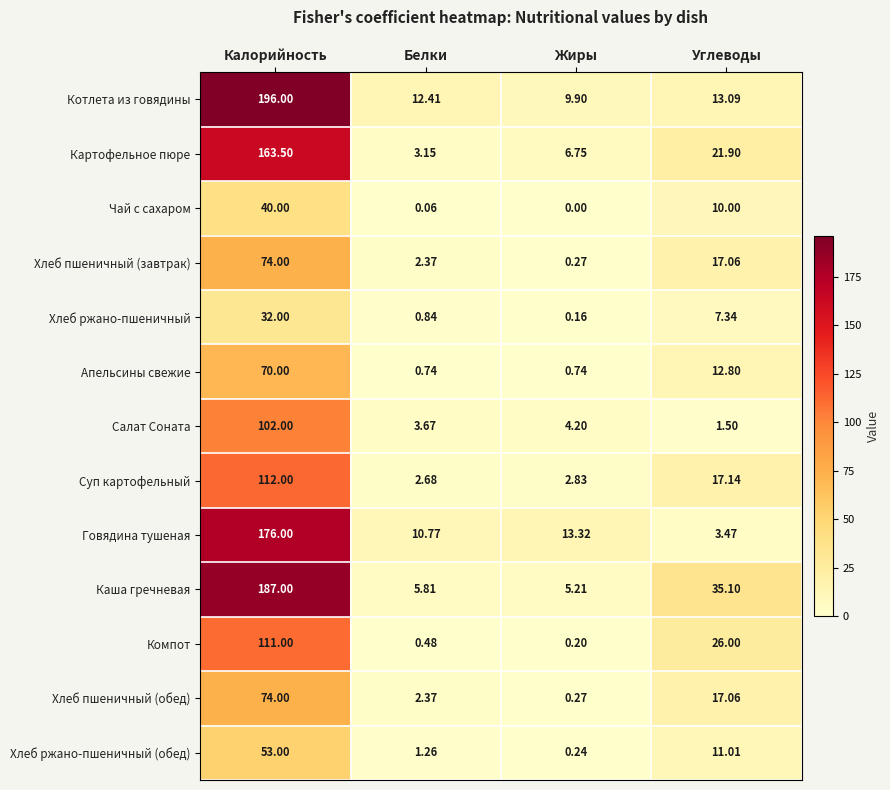

At which category does the chart reach its peak across all series?

Калорийность